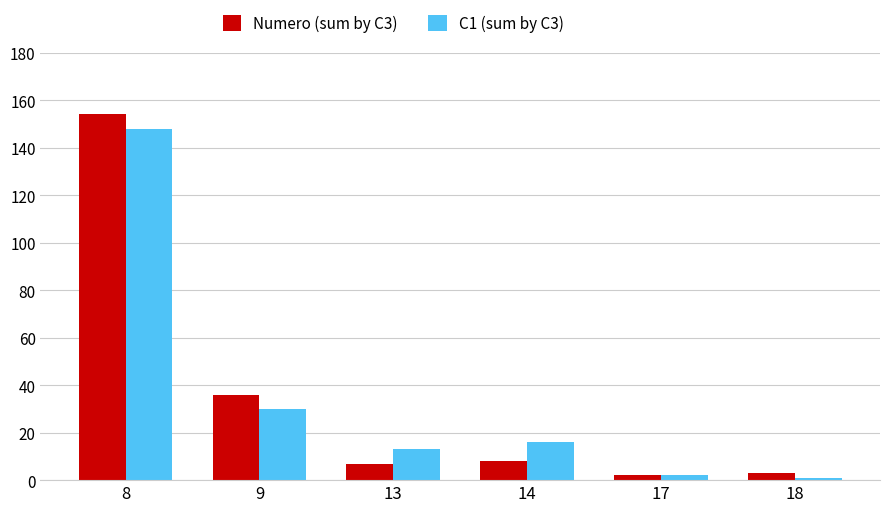

Which category has the highest value across all series?

8